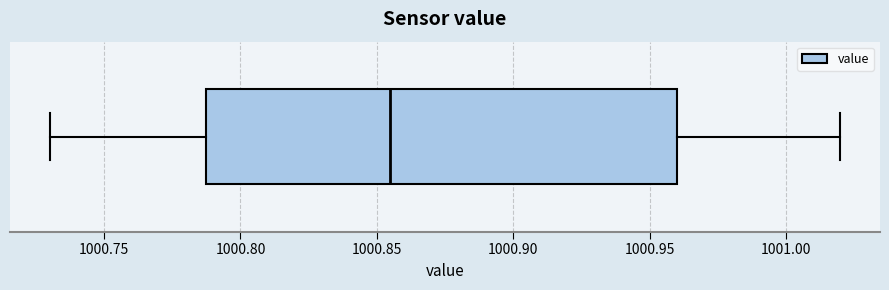

Read this box plot against the x-axis: the position of the median line, the range covered by the box, and the ends of both whiskers. The values are not printed on the chart, so give them approximately, as read against the axis.

median 1000.855, box 1000.790 to 1000.960, whiskers 1000.730 to 1001.020